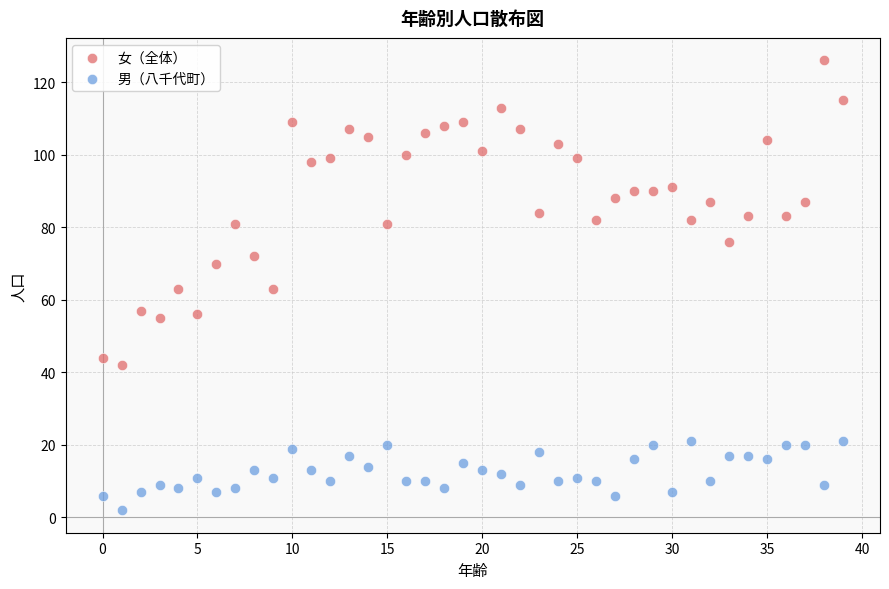

Which series has the largest Y range (max minus min)?

女（全体）